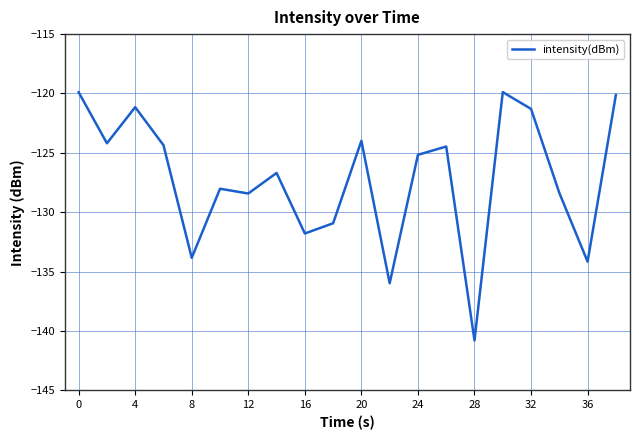

What is the difference between the maximum and minimum values?

20.9